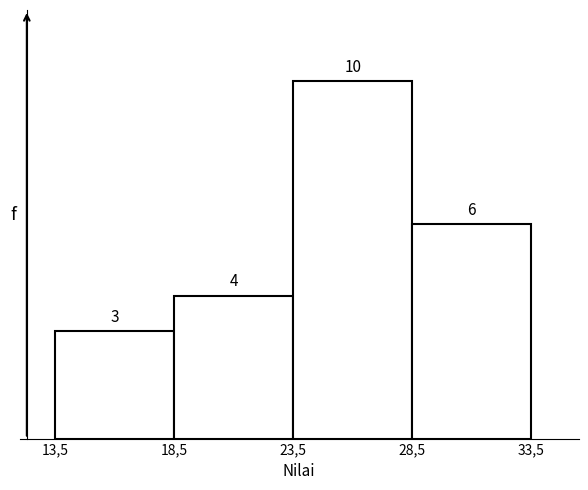

Reading left to right, extract all data points from this chart.

13,5=3	18,5=4	23,5=10	28,5=6